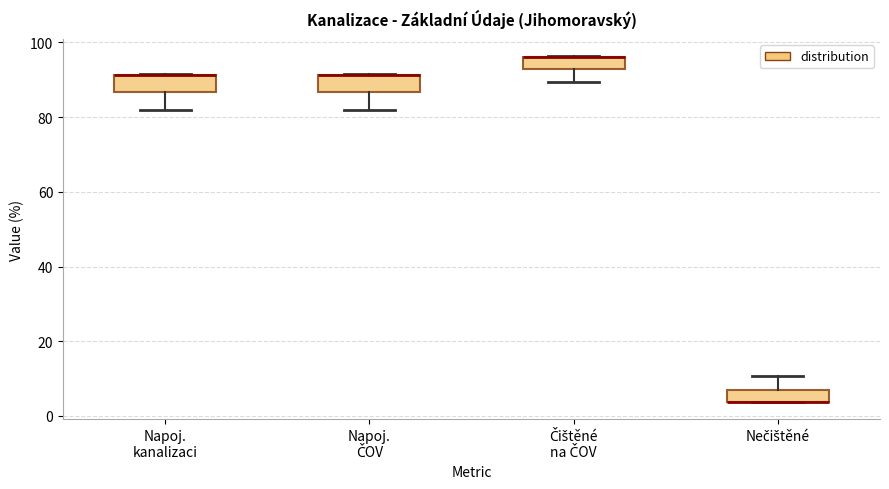

Where does the lower whisker of the box for Napoj. kanalizaci end on the y-axis? The values are not printed on the chart, so give them approximately, as read against the axis.

82